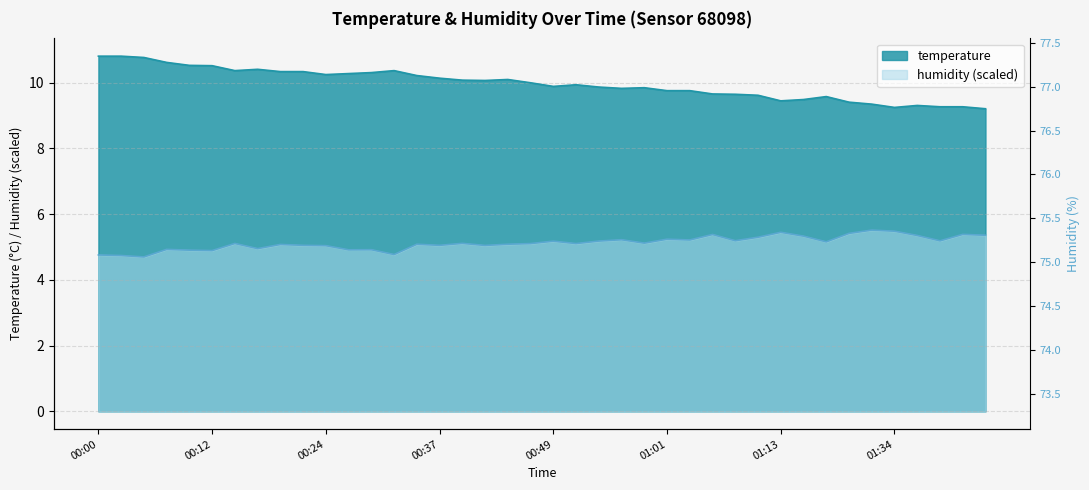

Read the humidity value at 01:11.

5.3